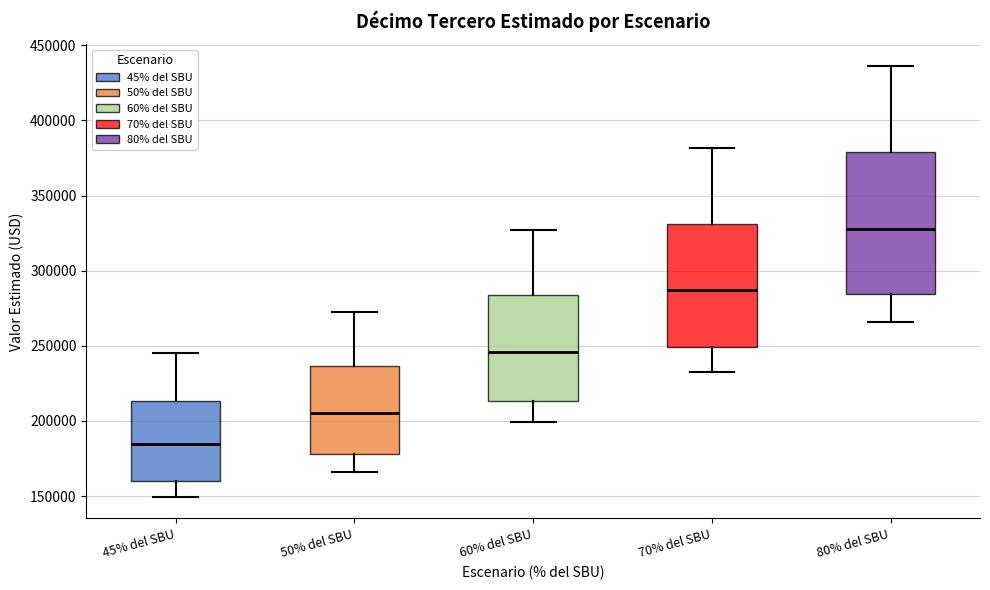

Which box is the tallest, from its lower edge to its upper edge?

80% del SBU